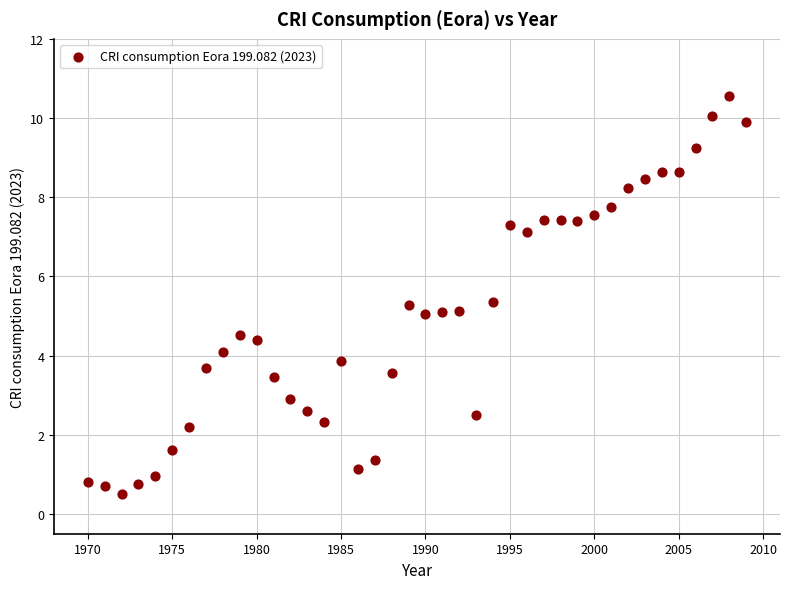

What is the range of Y values (max minus min)?

10.1